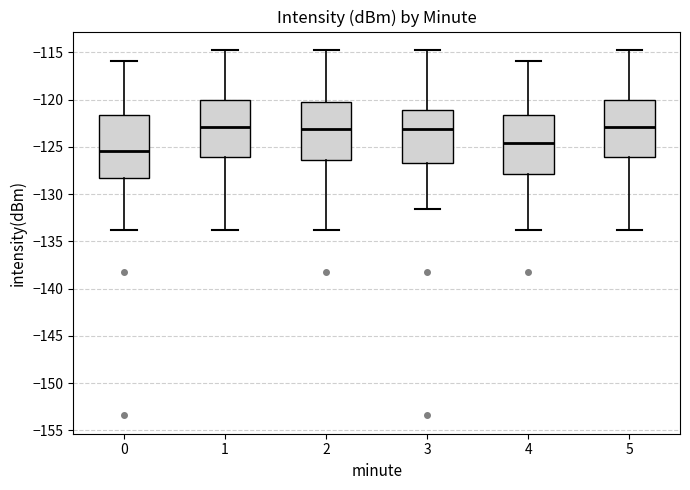

Where is the lower edge of the box at x = 4 on the y-axis? The values are not printed on the chart, so give them approximately, as read against the axis.

-128.0